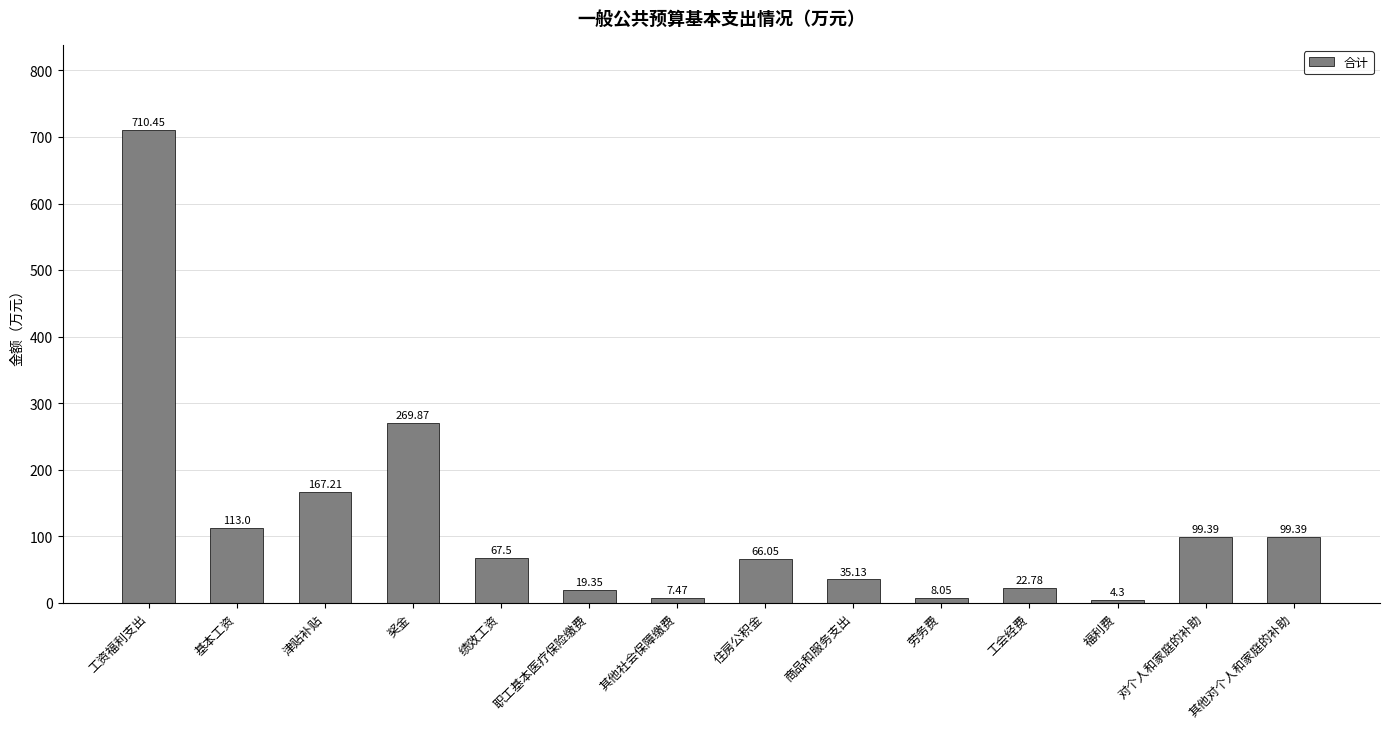

How many bars are there in total?

14